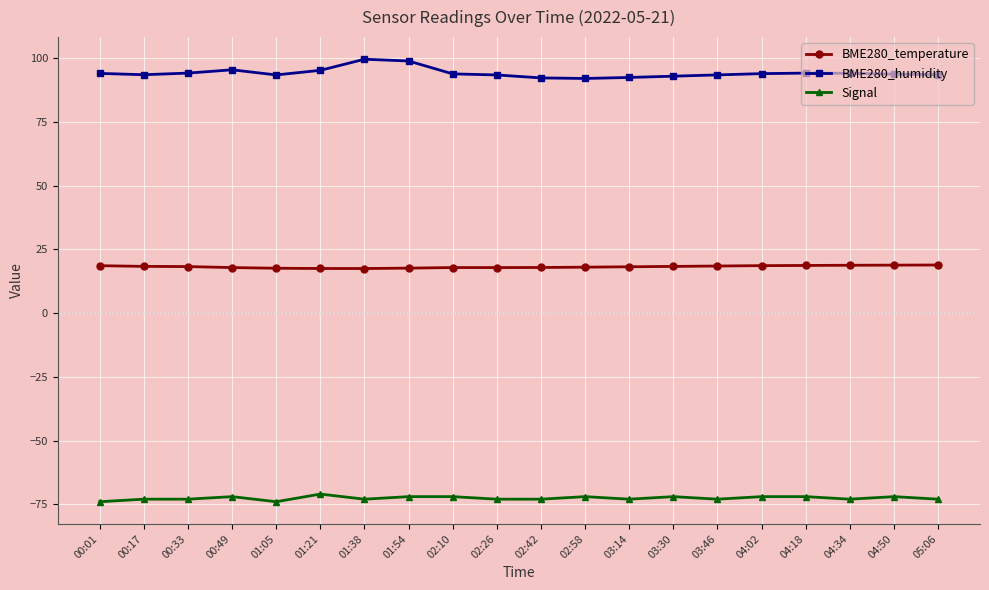

What is the total value across all series at 03:46?

39.0